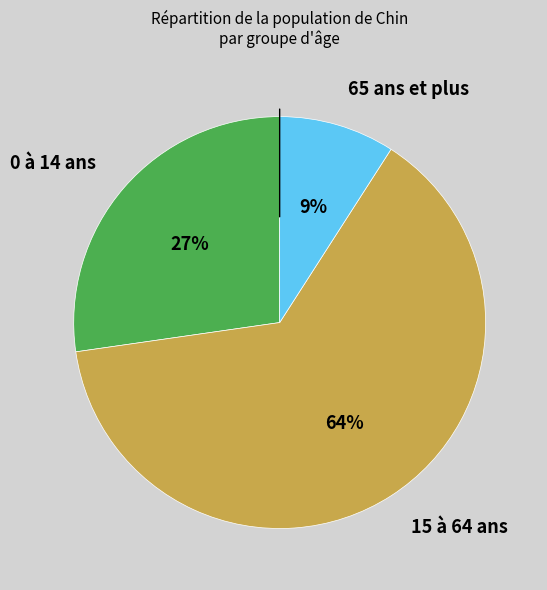

Rank the categories by value from lowest to highest.

65 ans et plus, 0 à 14 ans, 15 à 64 ans